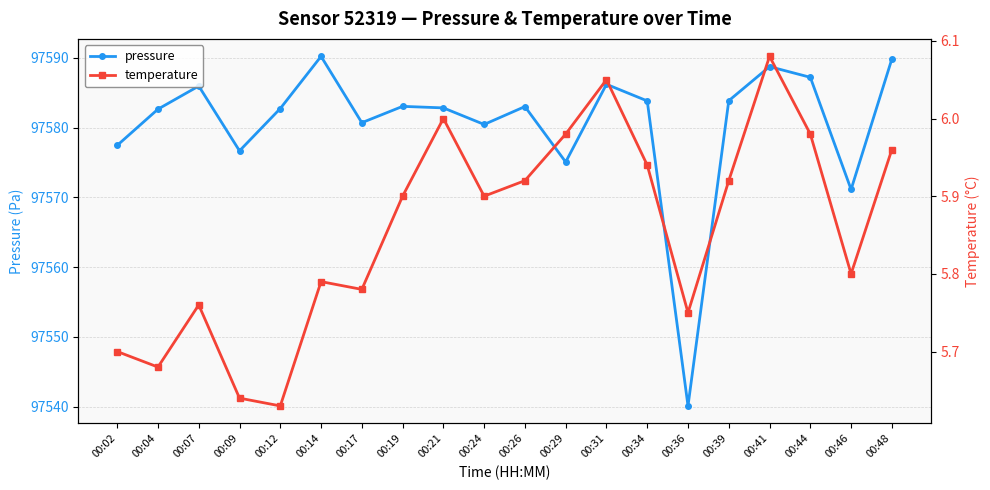

True or false: pressure and temperature intersect in this chart.

False